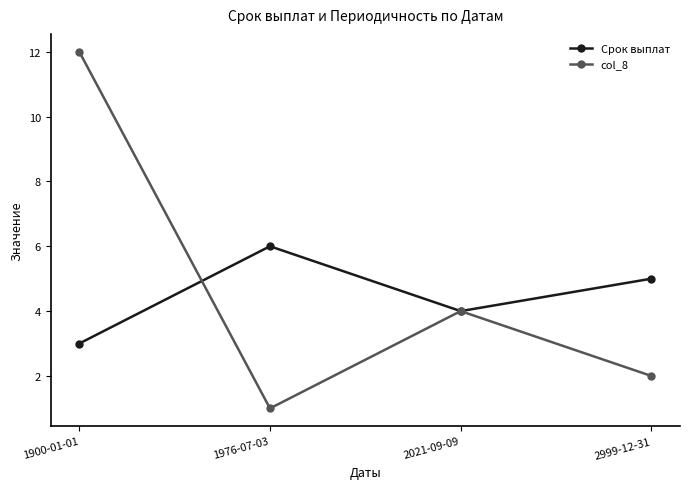

Between 1900-01-01 and 1976-07-03, which series saw the biggest shift?

col_8